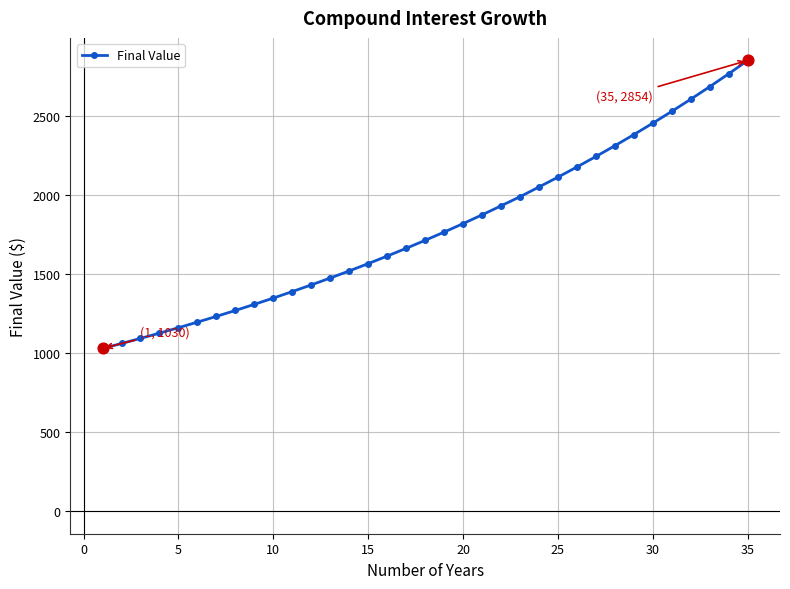

What is the difference between the maximum and minimum values?

1823.5